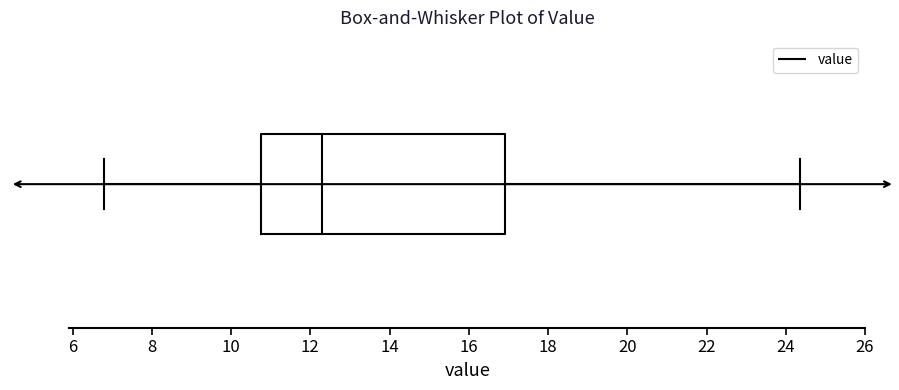

Read this box plot against the x-axis: the position of the median line, the range covered by the box, and the ends of both whiskers. The values are not printed on the chart, so give them approximately, as read against the axis.

median 12.2, box 10.8 to 17.0, whiskers 6.8 to 24.4